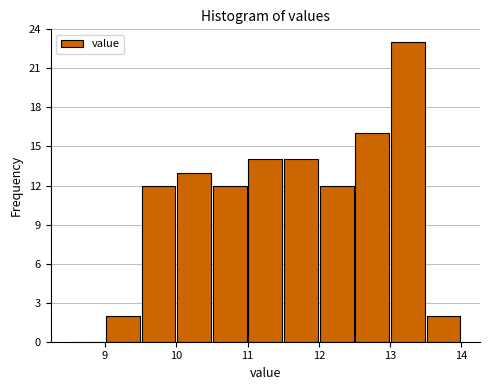

Over which range of the x-axis is the bar tallest?

13.0 to 13.5